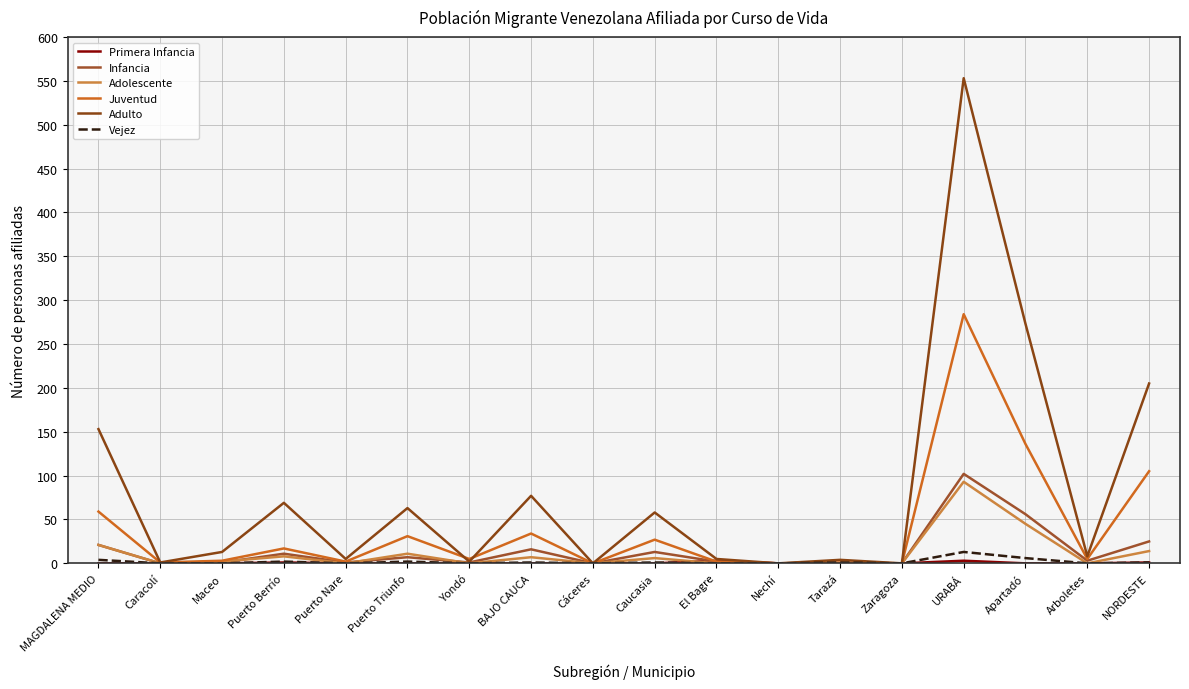

What is the average value of the Adolescente series?

12